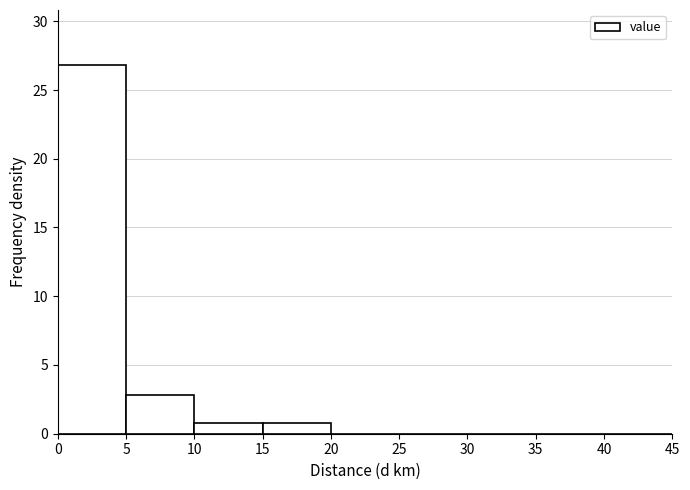

Which range on the x-axis has the tallest bar?

0 to 5